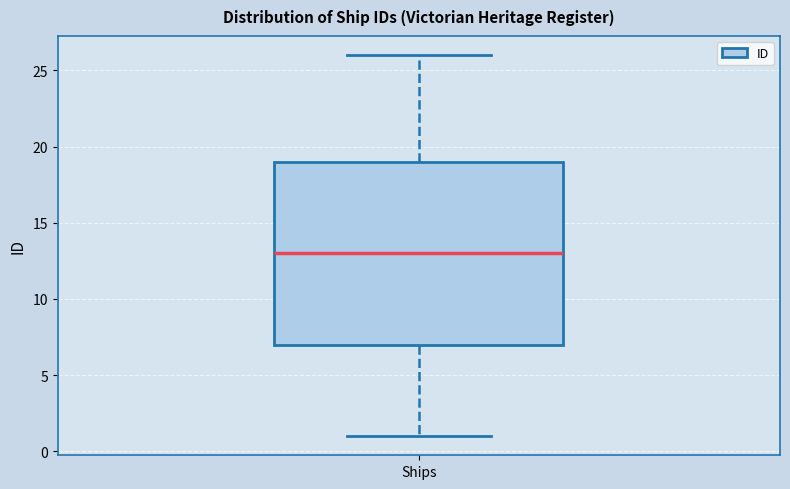

Transcribe this box plot: give where the median line is, the range the box spans, and where the two whiskers end, as read against the y-axis. The values are not printed on the chart, so give them approximately, as read against the axis.

median 13, box 7 to 19, whiskers 1 to 26